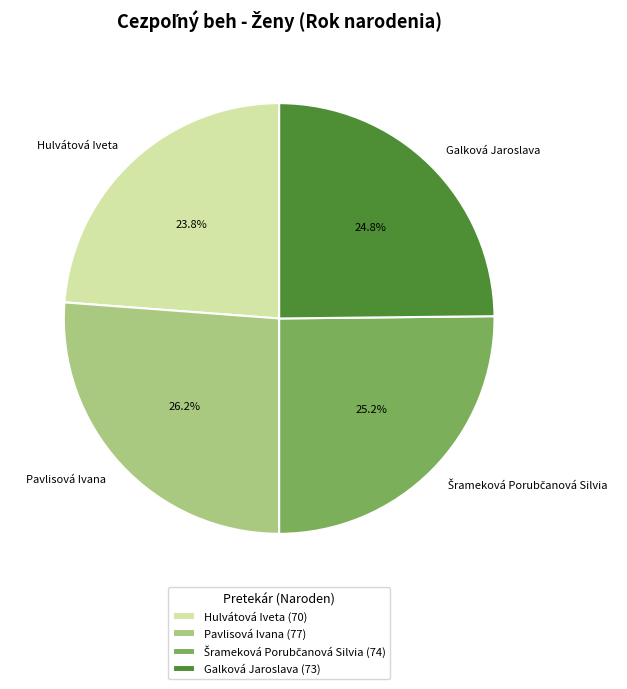

What portion of the pie excludes Pavlisová Ivana?

73.8%